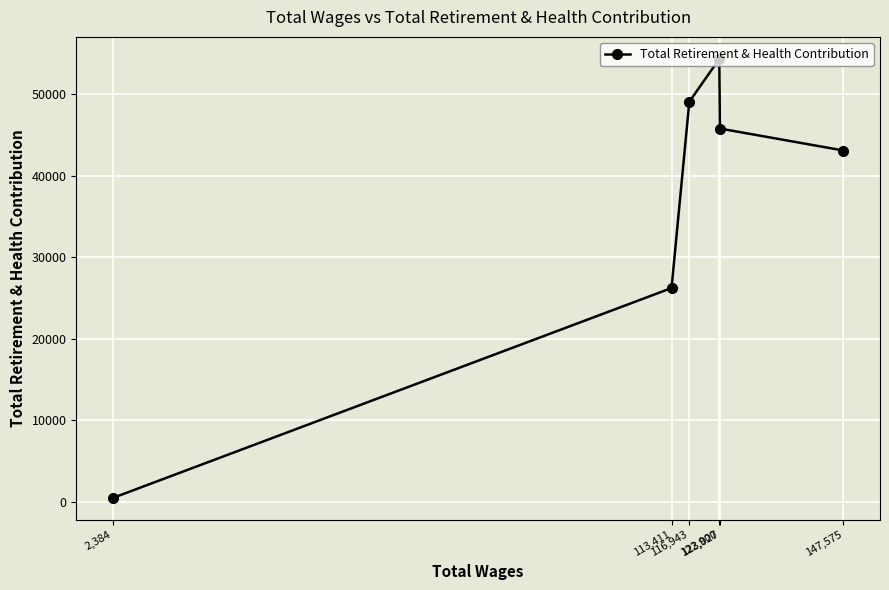

What is the difference between the values at 113,411 and 147,575?

16889